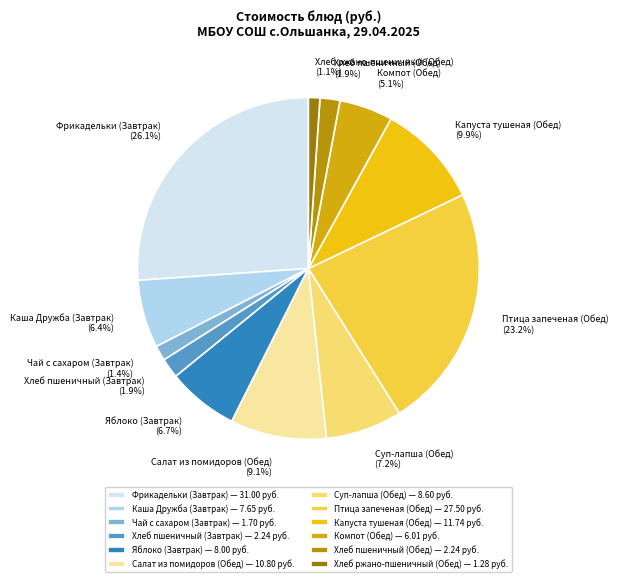

True or false: Чай с сахаром (Завтрак) accounts for 11% of the total.

False